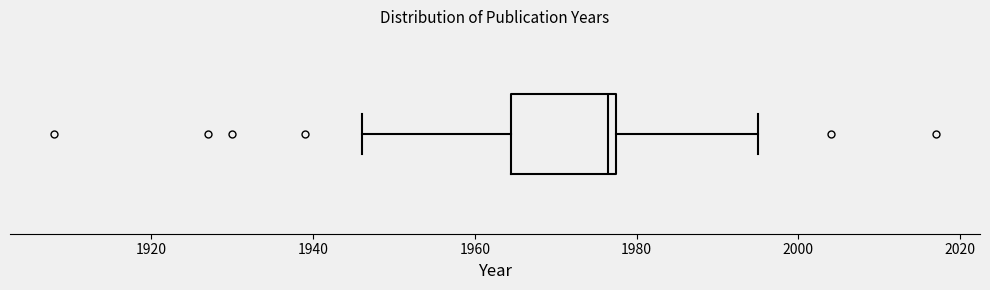

Where does the median line of the box sit on the x-axis? The values are not printed on the chart, so give them approximately, as read against the axis.

1976